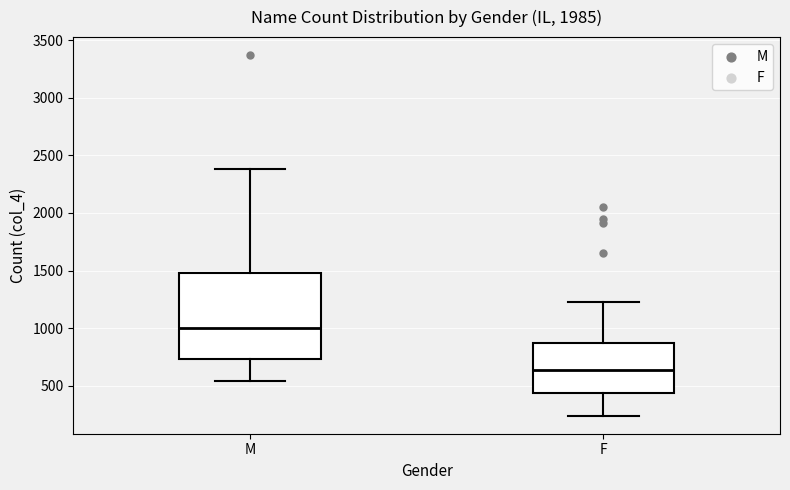

Reading left to right, read every box against the y-axis: the position of its median line, the range the box covers, and the ends of its whiskers. The values are not printed on the chart, so give them approximately, as read against the axis.

M: median 1000, box 750 to 1500, whiskers 550 to 2400
F: median 650, box 450 to 850, whiskers 250 to 1250